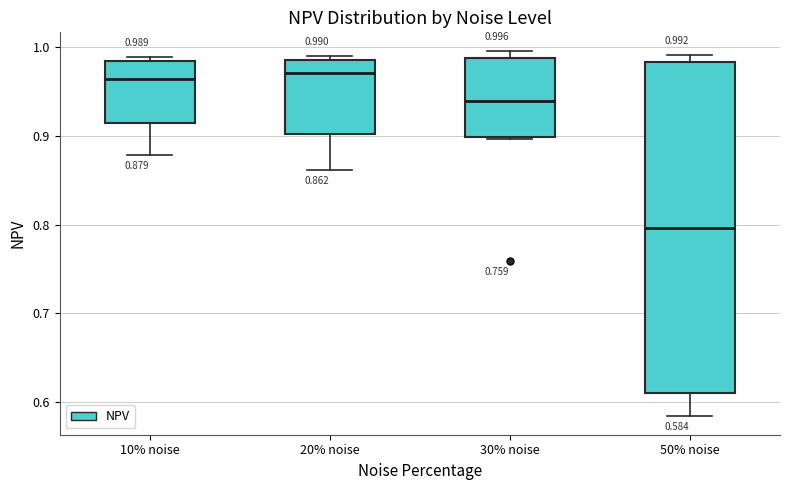

Which box has the lowest median line?

50% noise